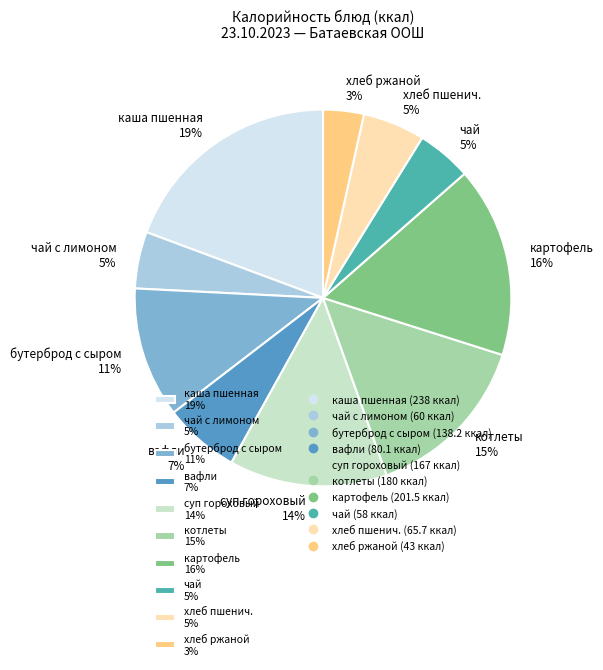

Between каша пшенная 19% and суп гороховый 14%, which is larger?

каша пшенная 19%